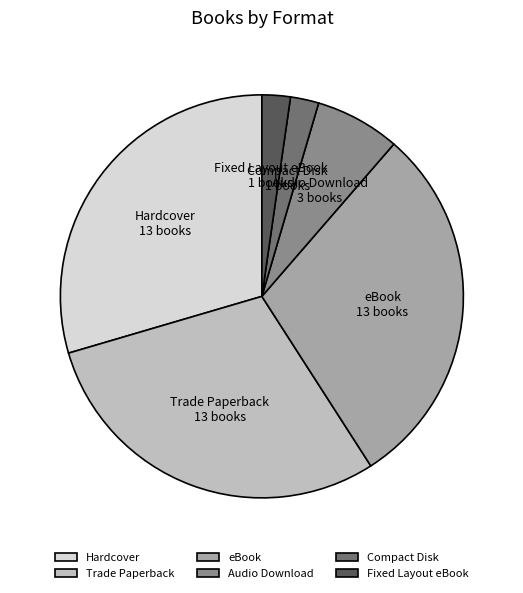

Does any single category account for the majority?

No